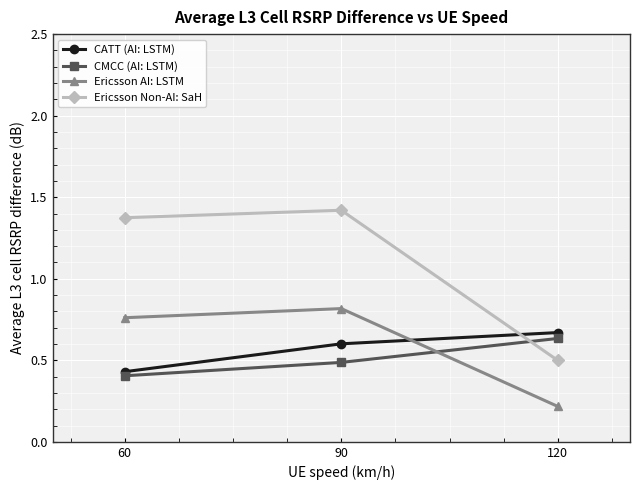

Between 60 and 120, which series saw the biggest shift?

Ericsson Non-AI: SaH